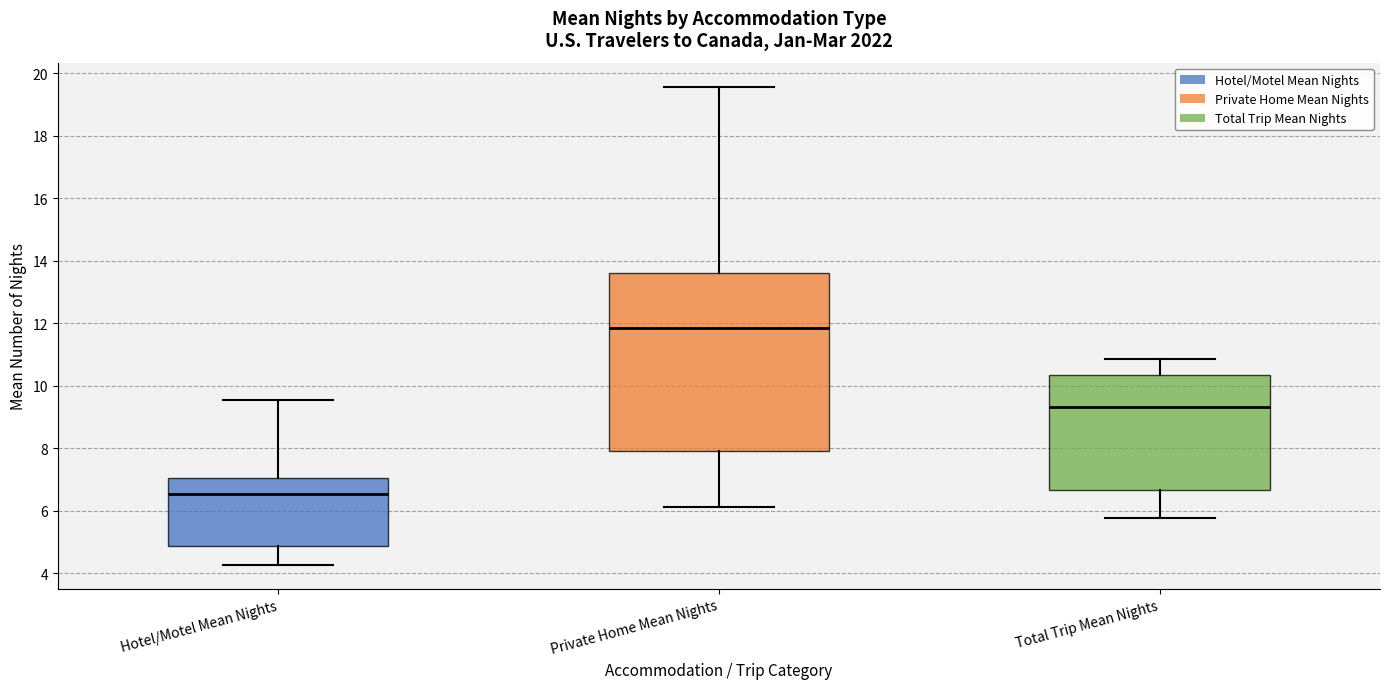

Reading left to right, read every box against the y-axis: the position of its median line, the range the box covers, and the ends of its whiskers. The values are not printed on the chart, so give them approximately, as read against the axis.

Hotel/Motel Mean Nights: median 6.6, box 4.8 to 7.0, whiskers 4.2 to 9.6
Private Home Mean Nights: median 11.8, box 8.0 to 13.6, whiskers 6.2 to 19.6
Total Trip Mean Nights: median 9.4, box 6.6 to 10.4, whiskers 5.8 to 10.8